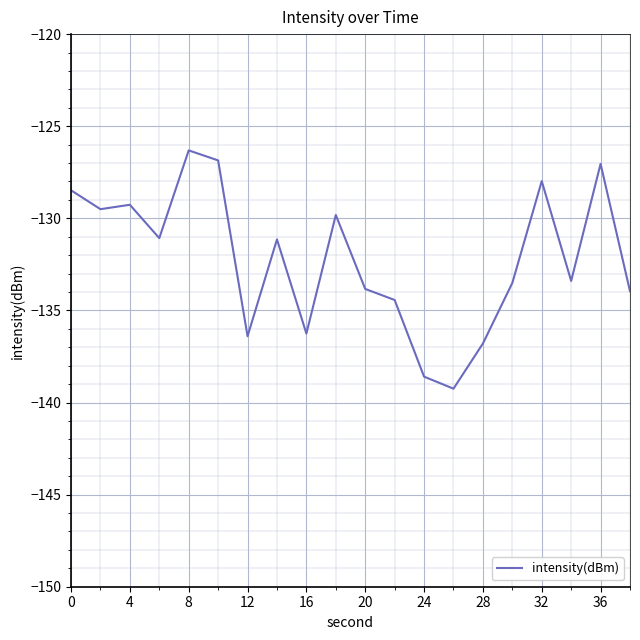

Does the chart display data point markers on the line(s)?

No